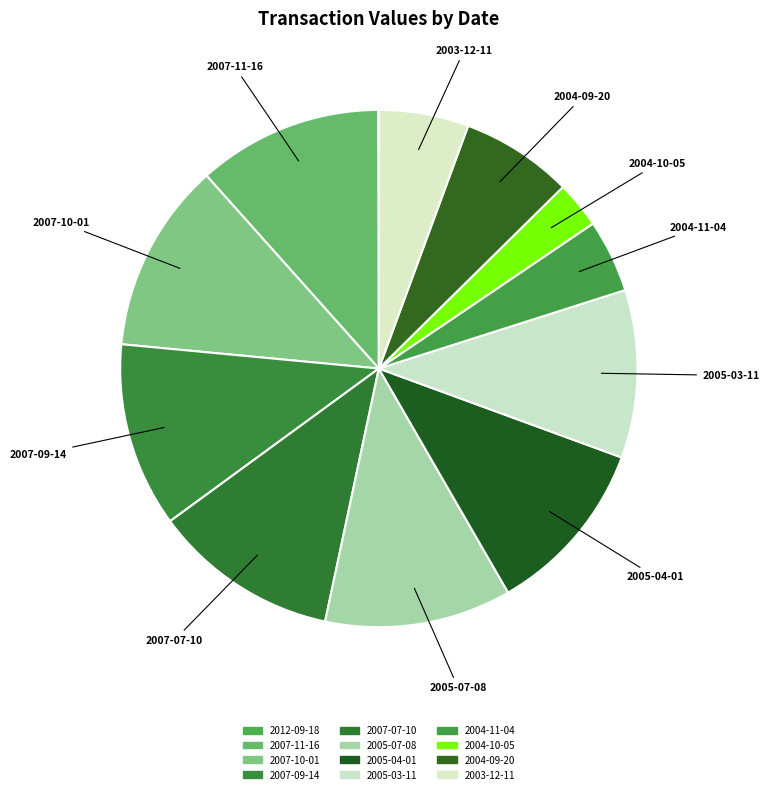

What portion of the pie excludes 2004-11-04?

95.4%